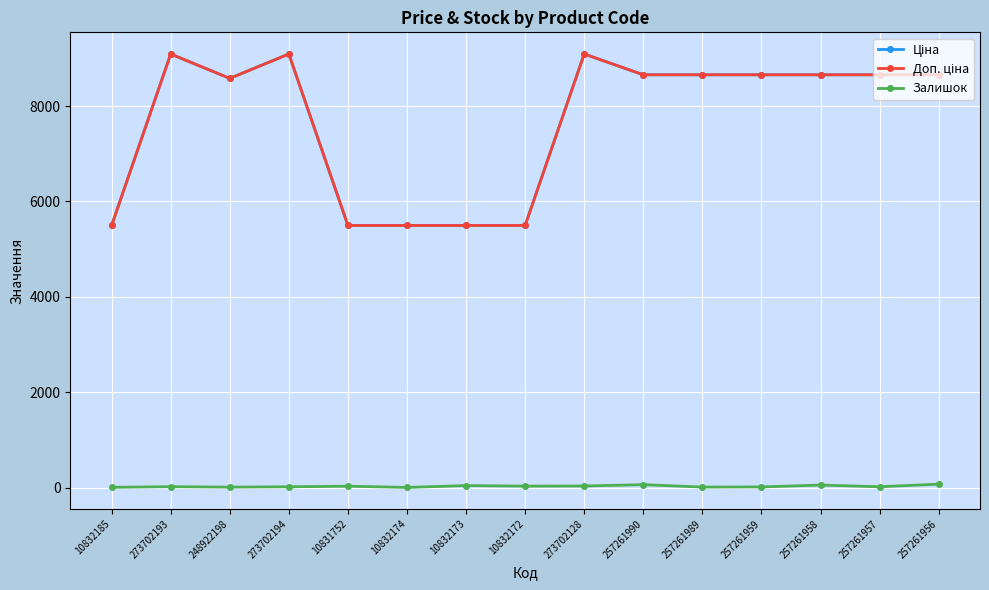

The value of Доп. ціна at 10832172 is 2891.1. True or false?

False